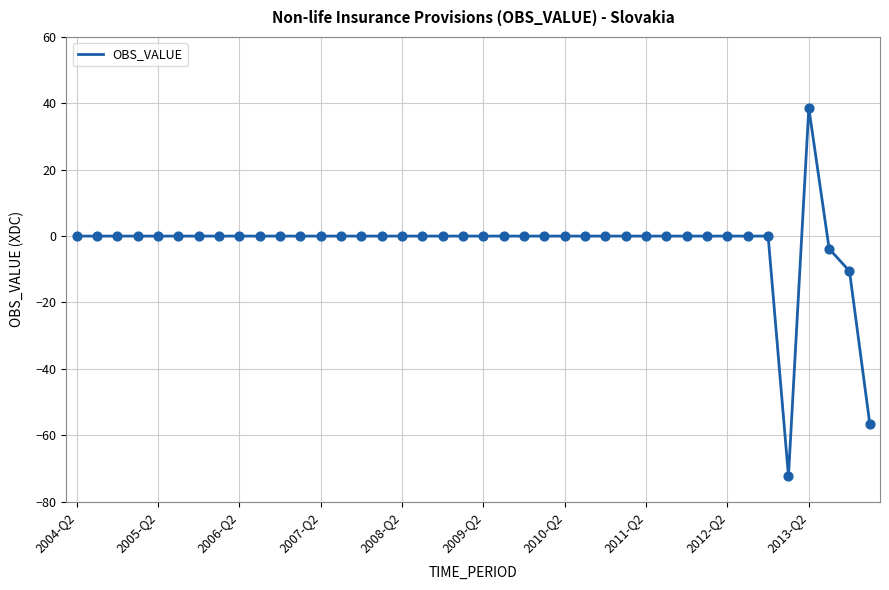

What is the difference between the maximum and minimum values?

111.0